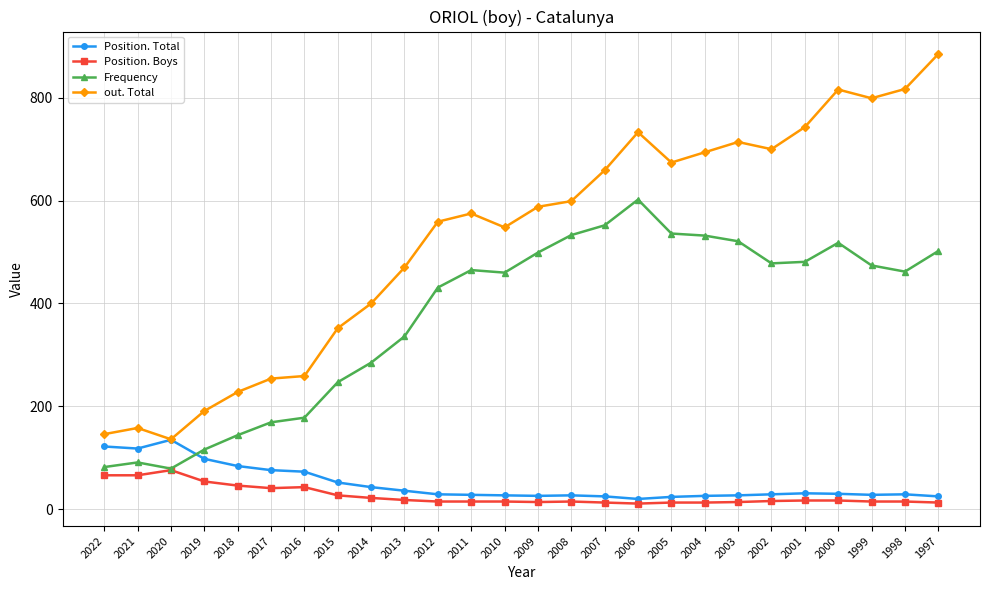

At how many categories does at least one series exceed 120?

26